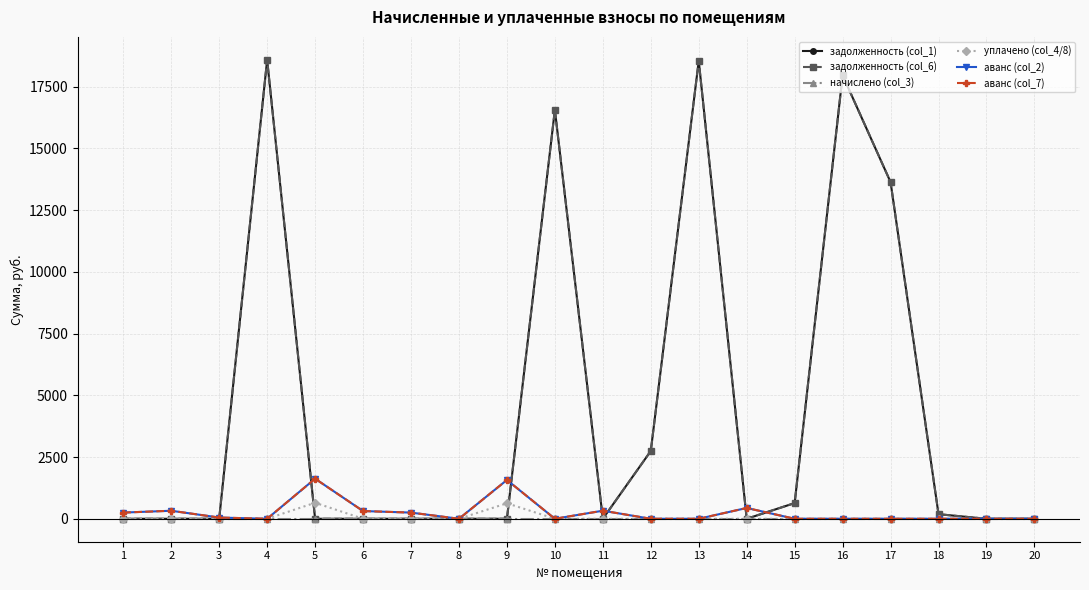

Does the chart have visible grid lines?

Yes